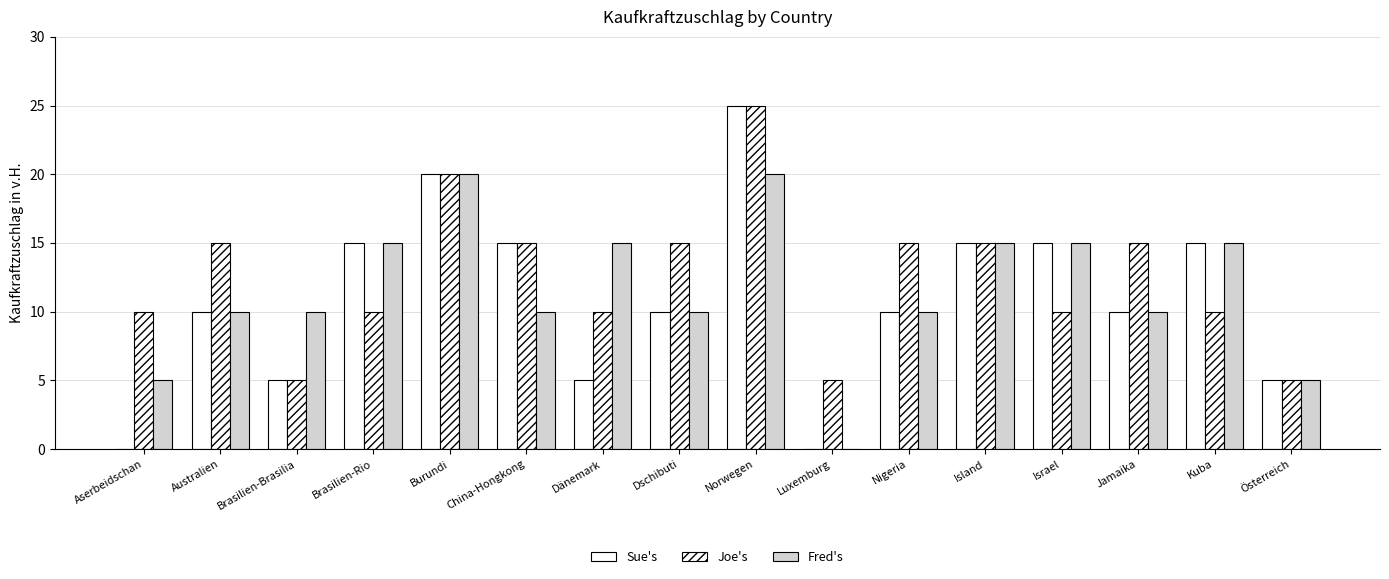

What position from the right is Dschibuti?

9